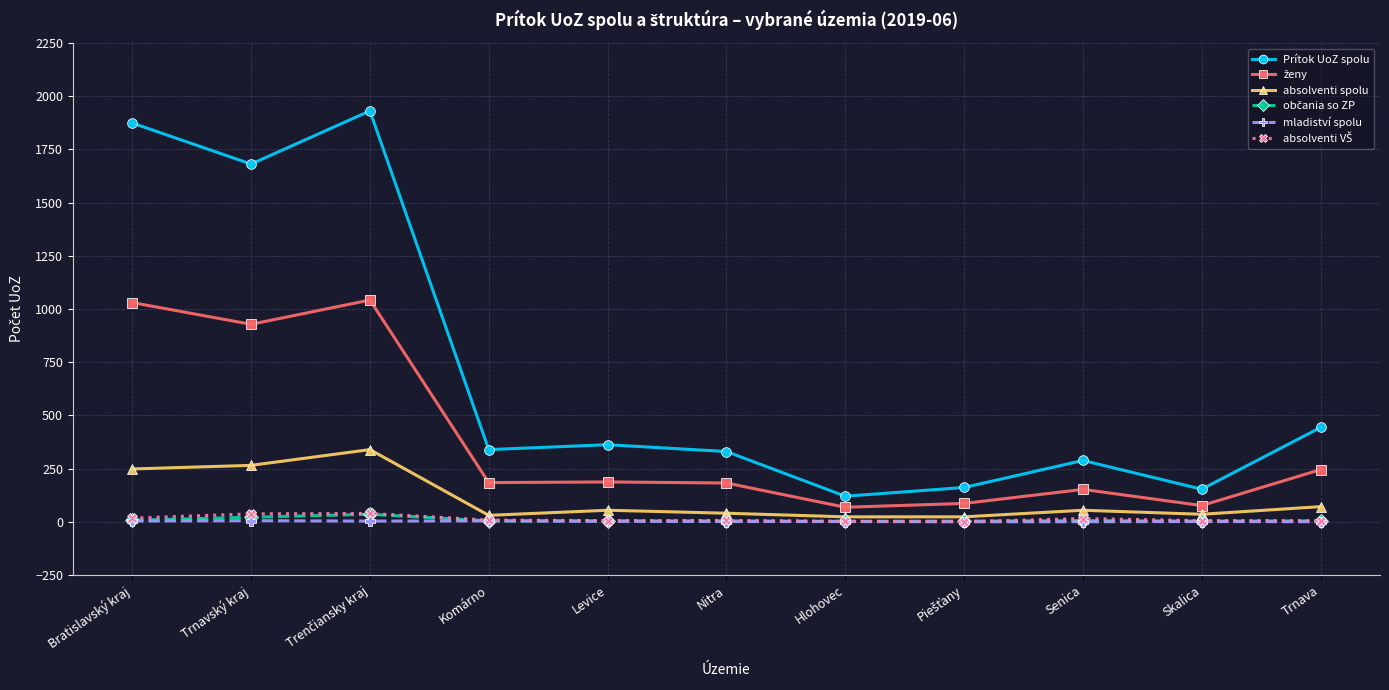

At how many categories does at least one series exceed 1552?

3